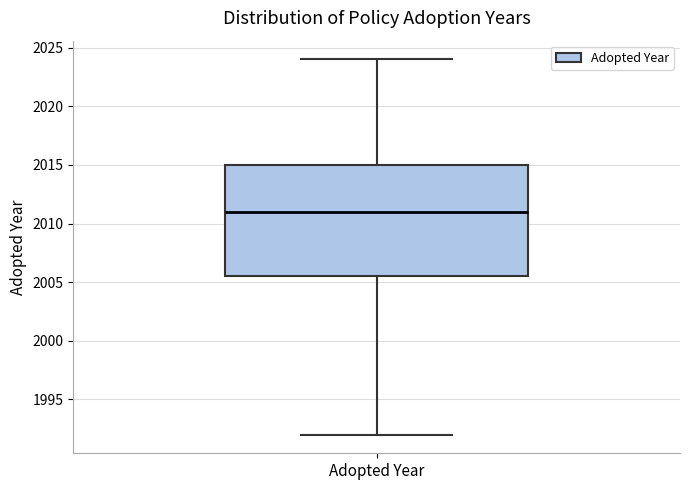

Where does the median line of the box for Adopted Year sit on the y-axis? The values are not printed on the chart, so give them approximately, as read against the axis.

2011.0